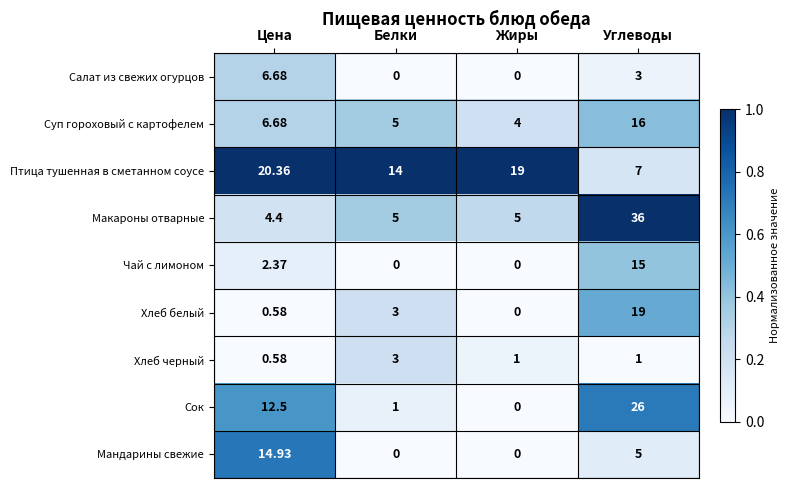

Which series has the widest spread of values?

Макароны отварные